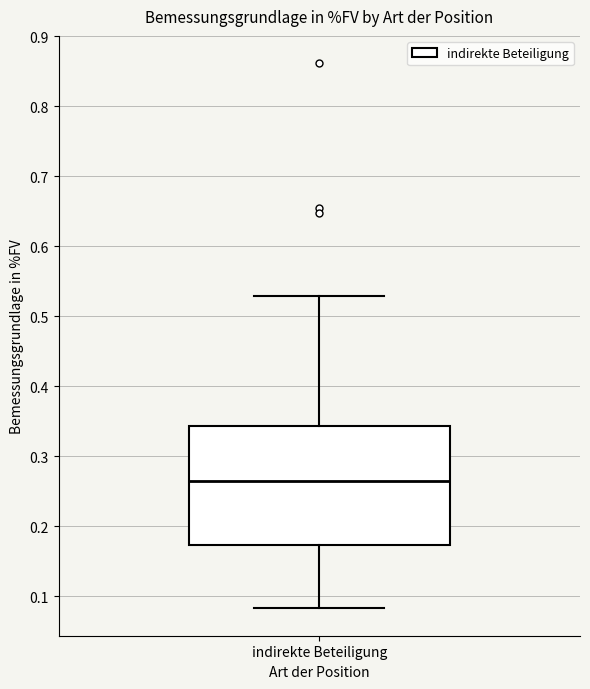

Transcribe this box plot: give where the median line is, the range the box spans, and where the two whiskers end, as read against the y-axis. The values are not printed on the chart, so give them approximately, as read against the axis.

median 0.27, box 0.17 to 0.34, whiskers 0.08 to 0.53